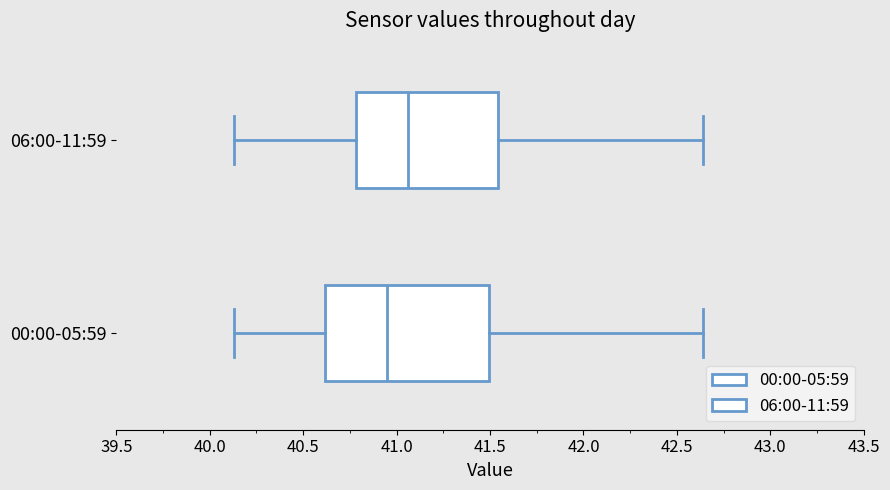

Where does the right whisker of the box for 06:00-11:59 end on the x-axis? The values are not printed on the chart, so give them approximately, as read against the axis.

42.65